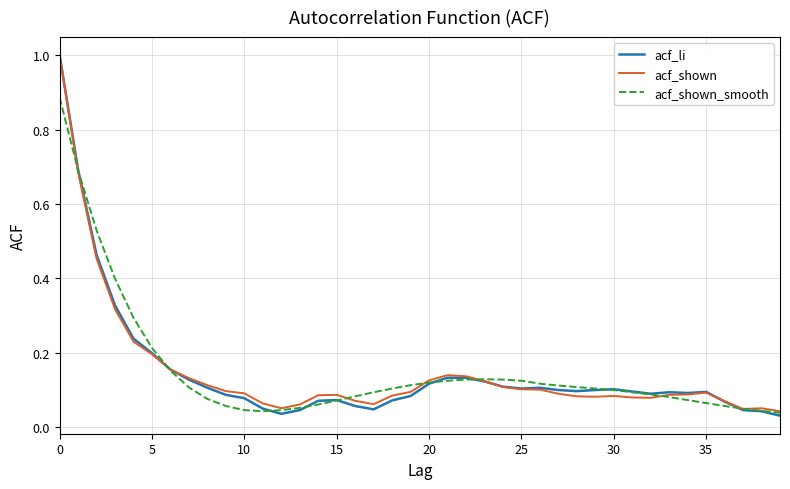

What is the greatest value displayed?

1.0